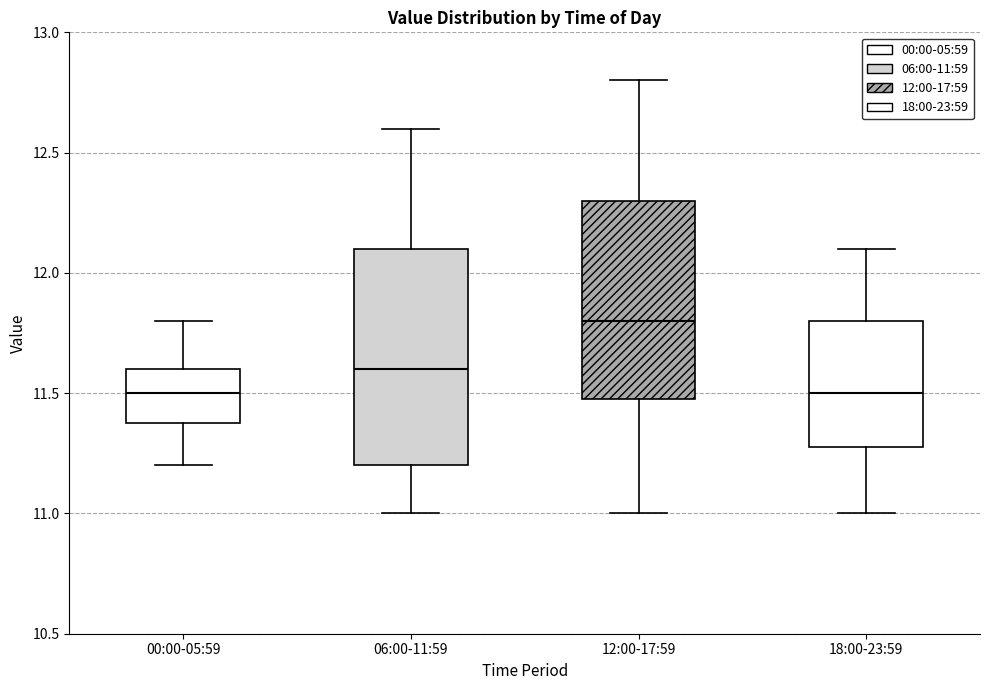

Which box is the tallest, from its lower edge to its upper edge?

06:00-11:59